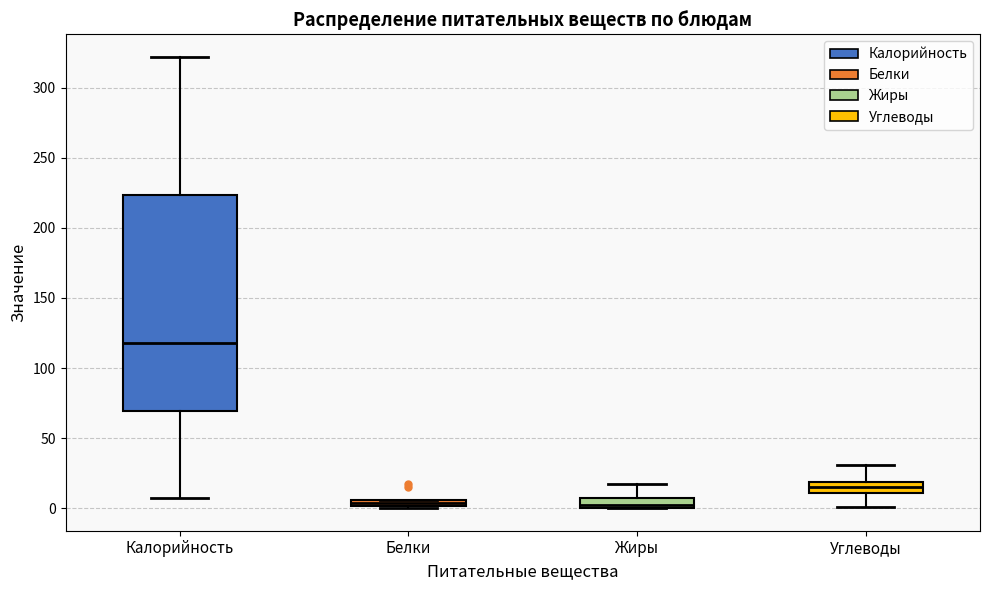

Which box's median line is the highest?

Калорийность